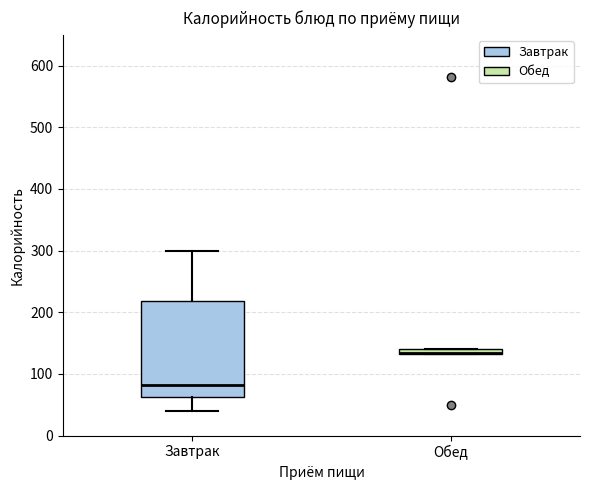

Where is the upper edge of the box for Обед on the y-axis? The values are not printed on the chart, so give them approximately, as read against the axis.

140